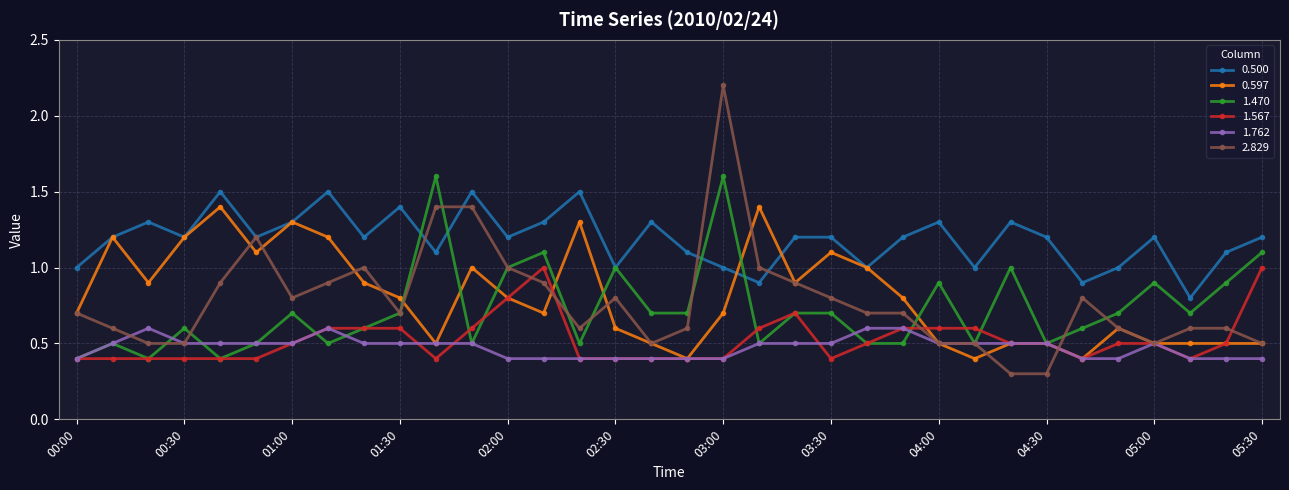

True or false: 0.500 and 1.762 intersect in this chart.

False